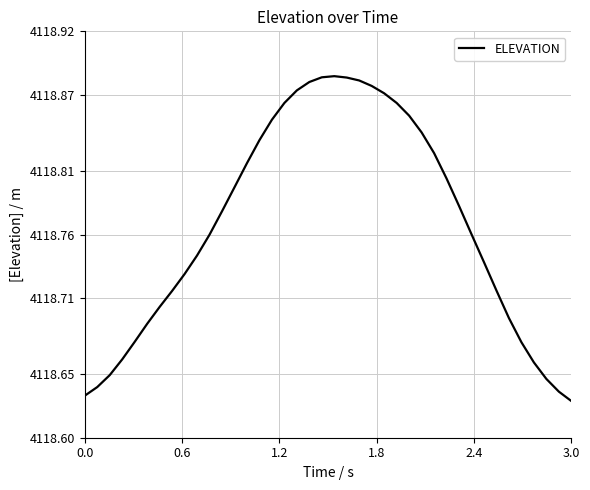

What is the difference between the maximum and minimum values?

0.3